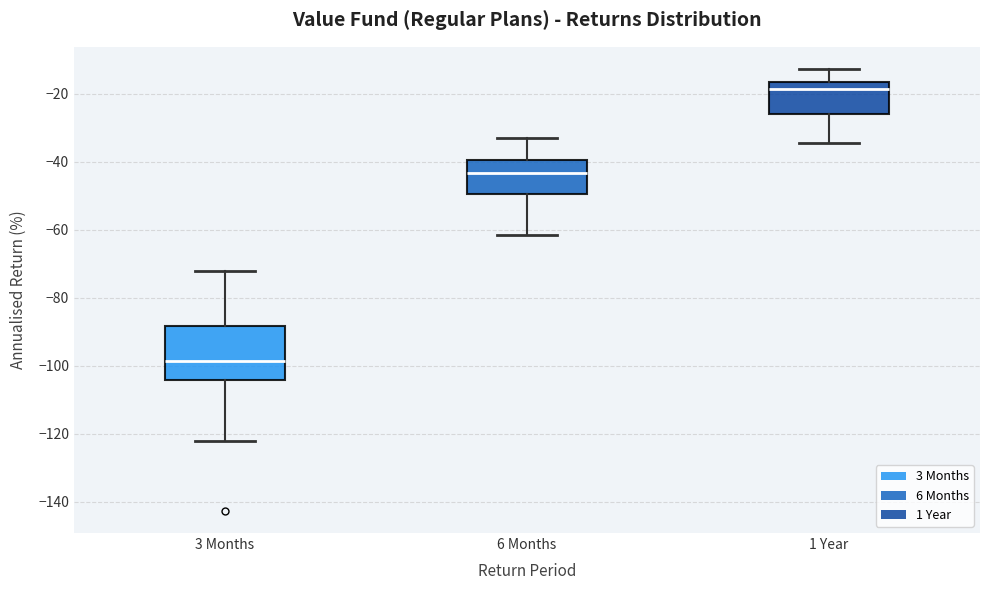

Which box has the lowest median line?

3 Months